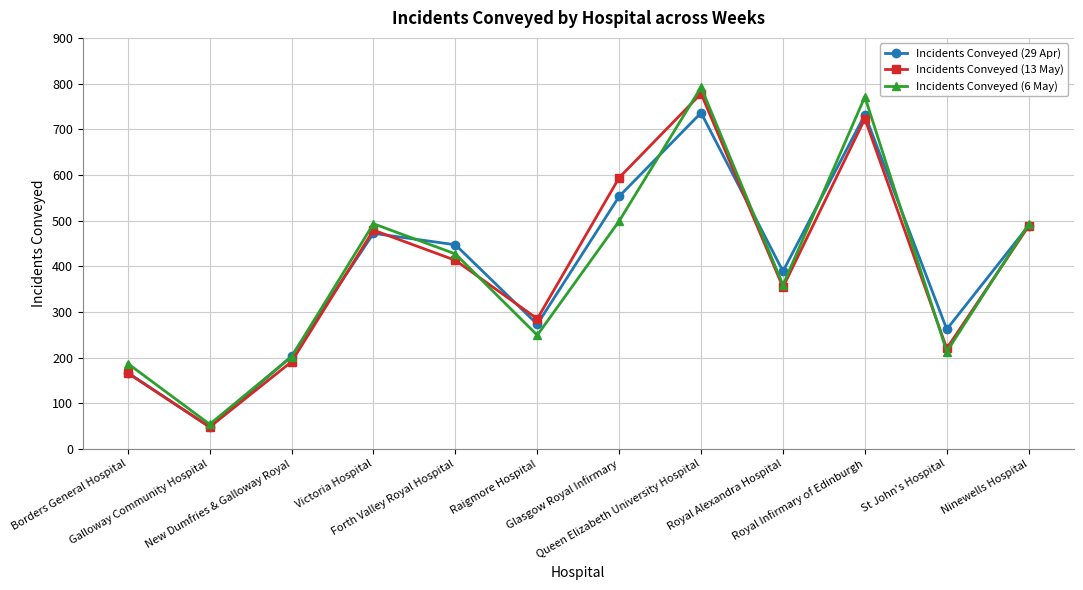

What are all the series names shown in the legend?

Incidents Conveyed (29 Apr), Incidents Conveyed (13 May), Incidents Conveyed (6 May)